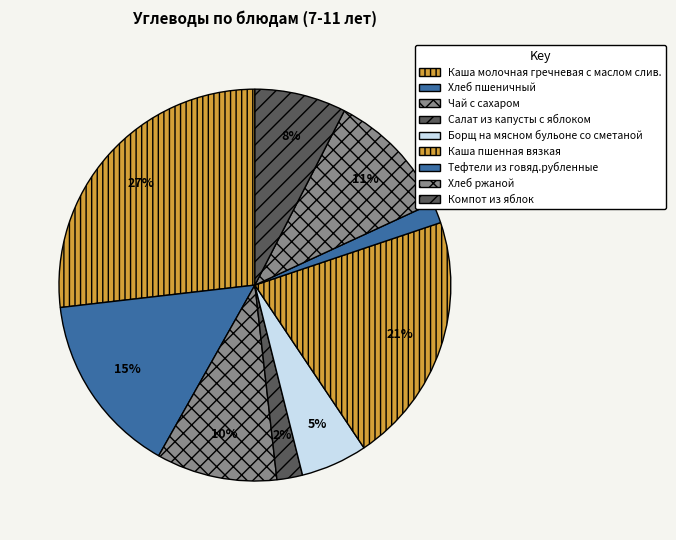

Does any single category account for the majority?

No